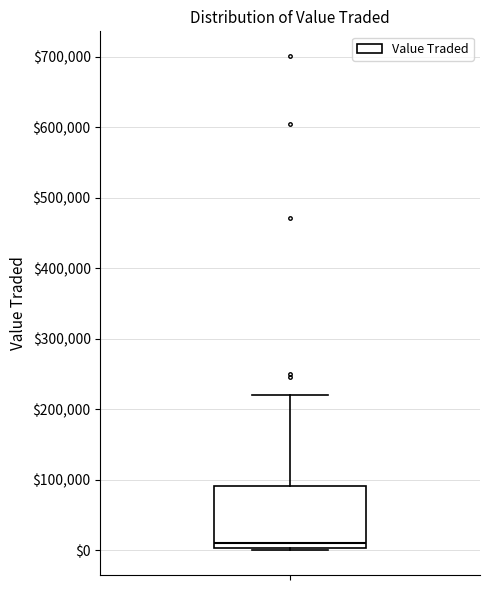

Read this box plot against the y-axis: the position of the median line, the range covered by the box, and the ends of both whiskers. The values are not printed on the chart, so give them approximately, as read against the axis.

median 10000, box 0 to 90000, whiskers 0 (just below the box's lower edge) to 220000